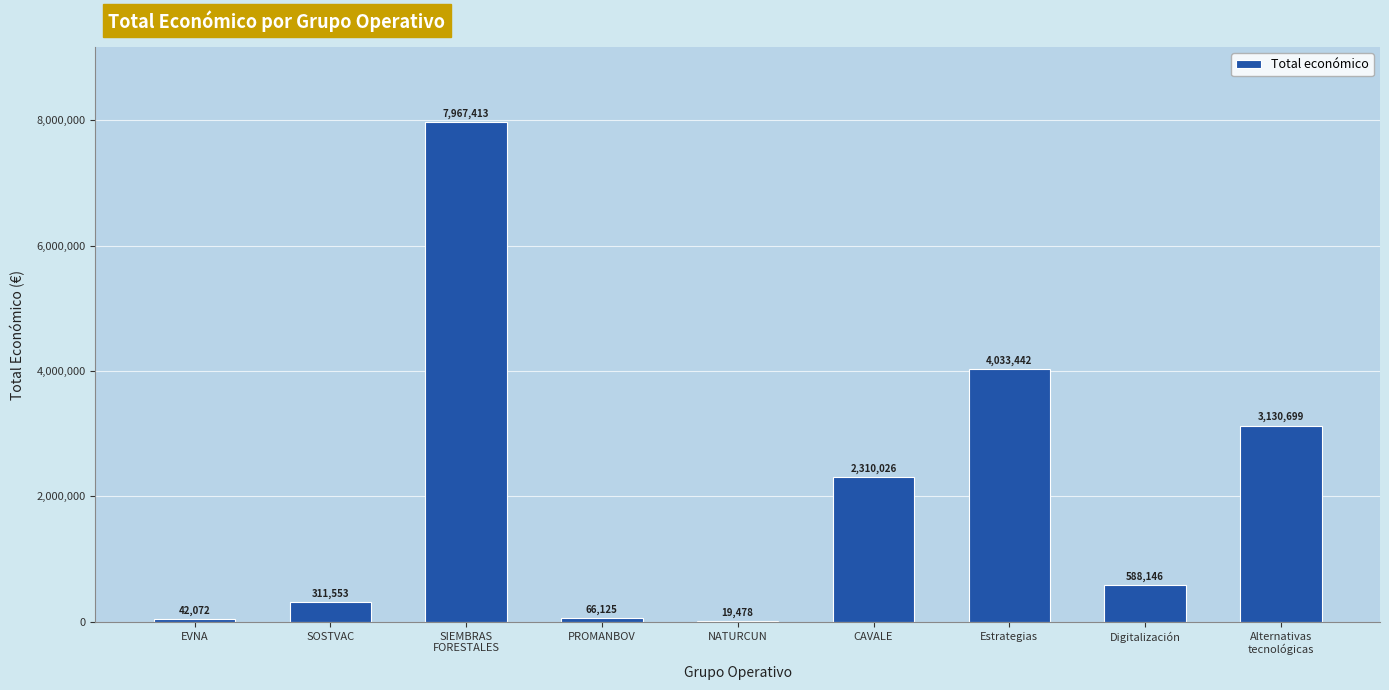

How many distinct data groups are displayed?

1